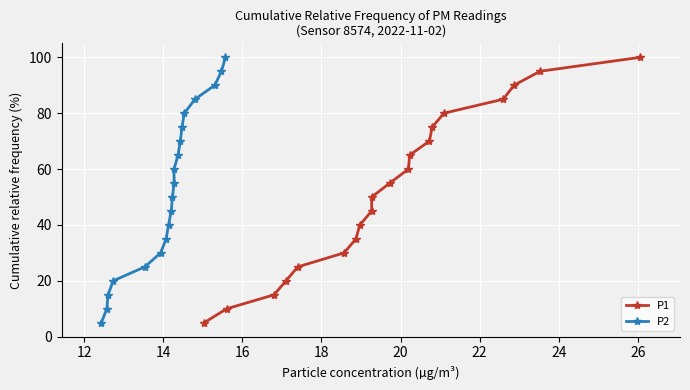

True or false: P1 and P2 cross at least once.

False